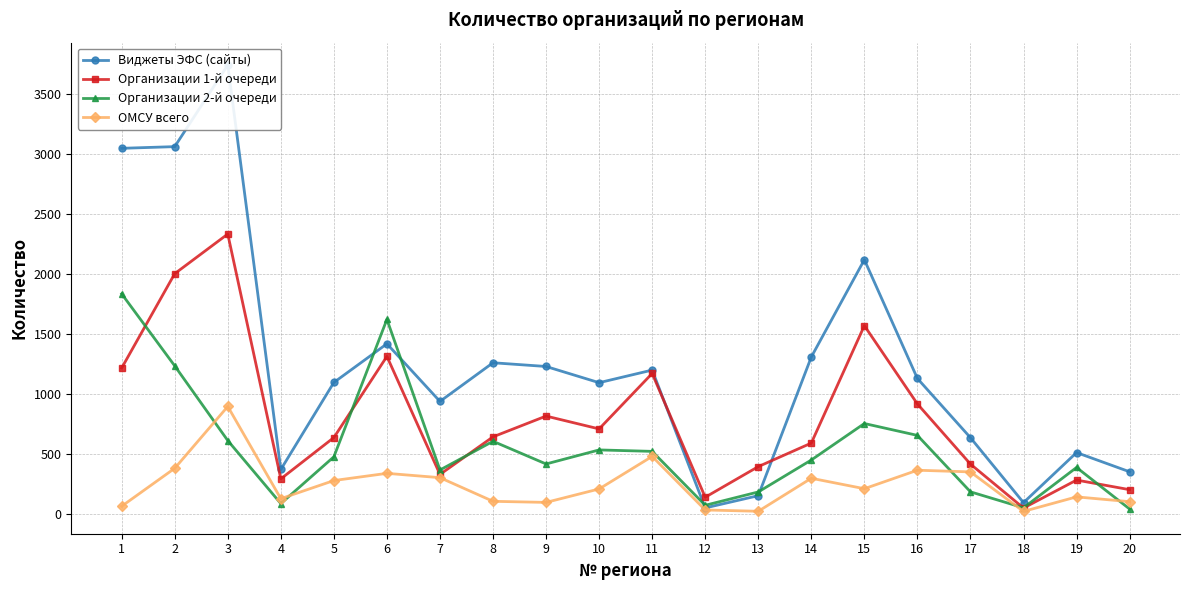

What is the sum of all Организации 1-й очереди values?

16006